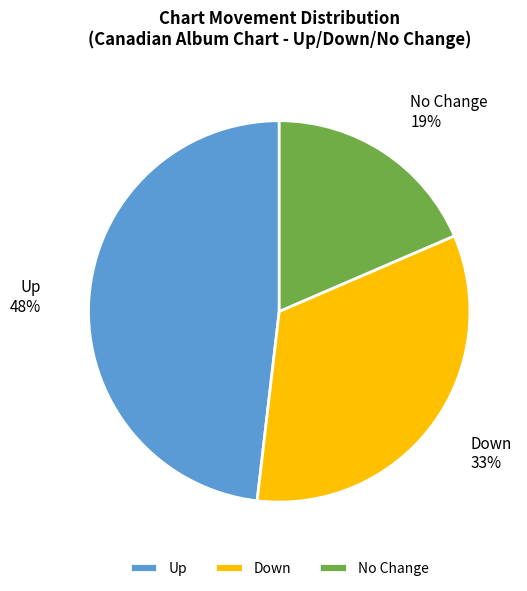

Is there any slice that represents more than half of the pie?

No